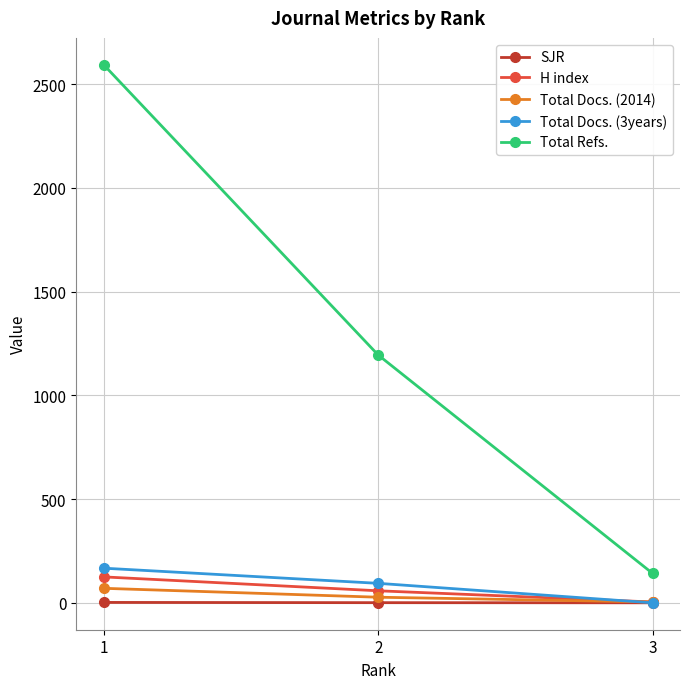

Which series has the largest range (max minus min)?

Total Refs.